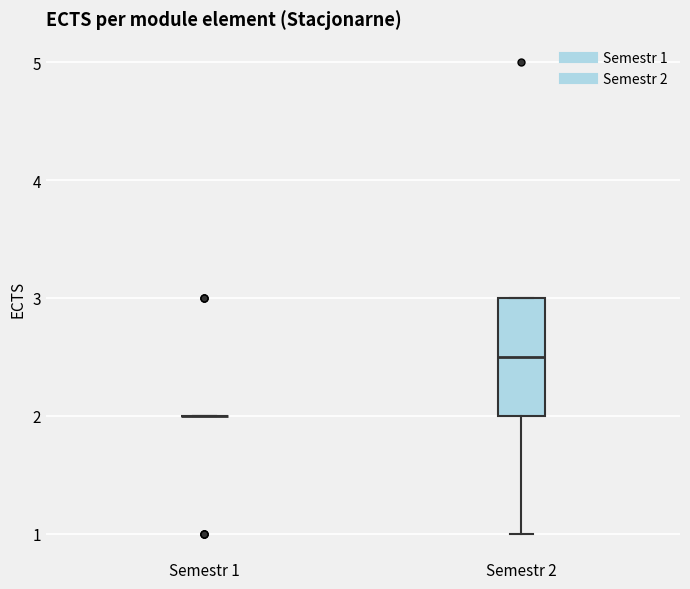

Reading left to right, read every box against the y-axis: the position of its median line, the range the box covers, and the ends of its whiskers. The values are not printed on the chart, so give them approximately, as read against the axis.

Semestr 1: box collapsed to a line at 2.0, whiskers 2.0 to 2.0
Semestr 2: median 2.5, box 2.0 to 3.0, whiskers 1.0 to 3.0